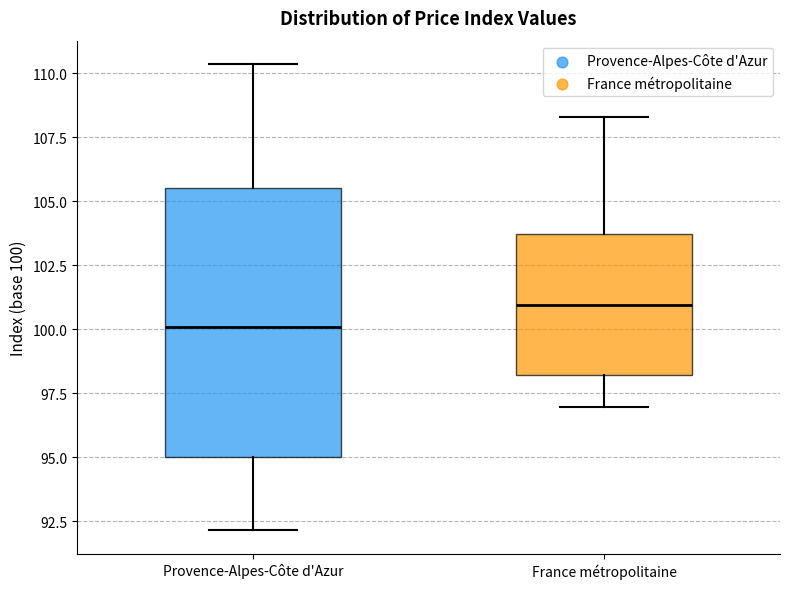

Reading left to right, read every box against the y-axis: the position of its median line, the range the box covers, and the ends of its whiskers. The values are not printed on the chart, so give them approximately, as read against the axis.

Provence-Alpes-Côte d'Azur: median 100.0, box 95.0 to 105.5, whiskers 92.0 to 110.5
France métropolitaine: median 101.0, box 98.0 to 103.5, whiskers 97.0 to 108.5